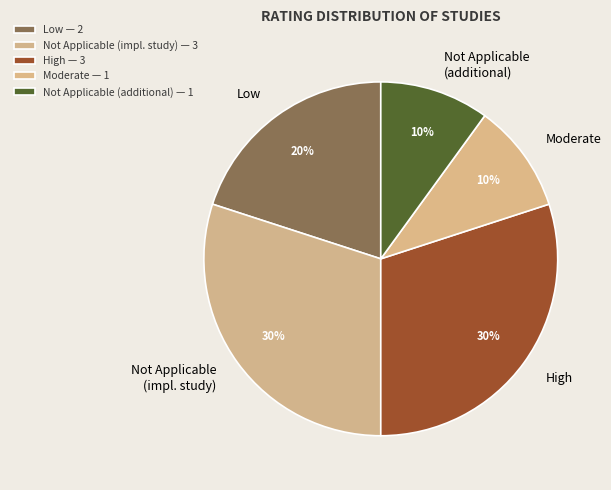

True or false: Not Applicable (impl. study) accounts for 22% of the total.

False